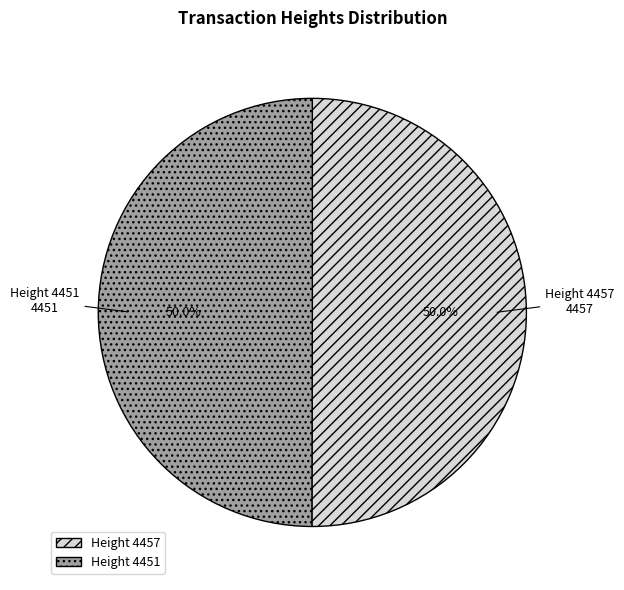

Is the sum of Height 4457 and Height 4451 greater than half?

Yes